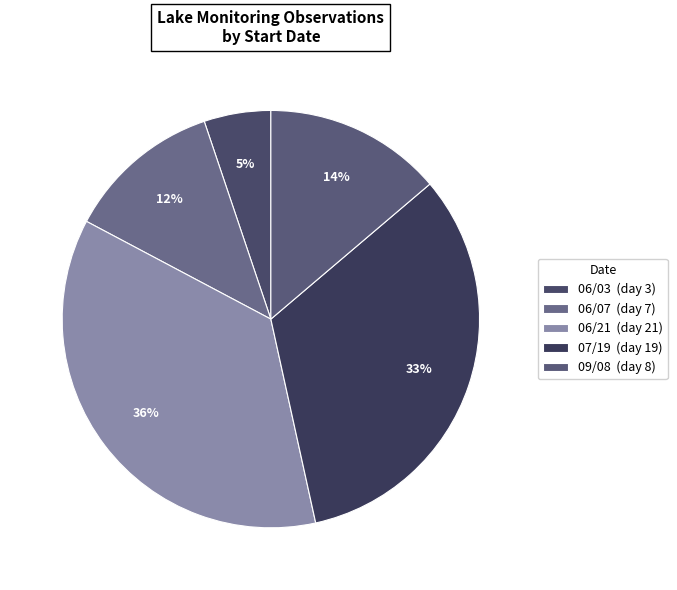

Is it true that 09/08 is 20% of the pie?

False